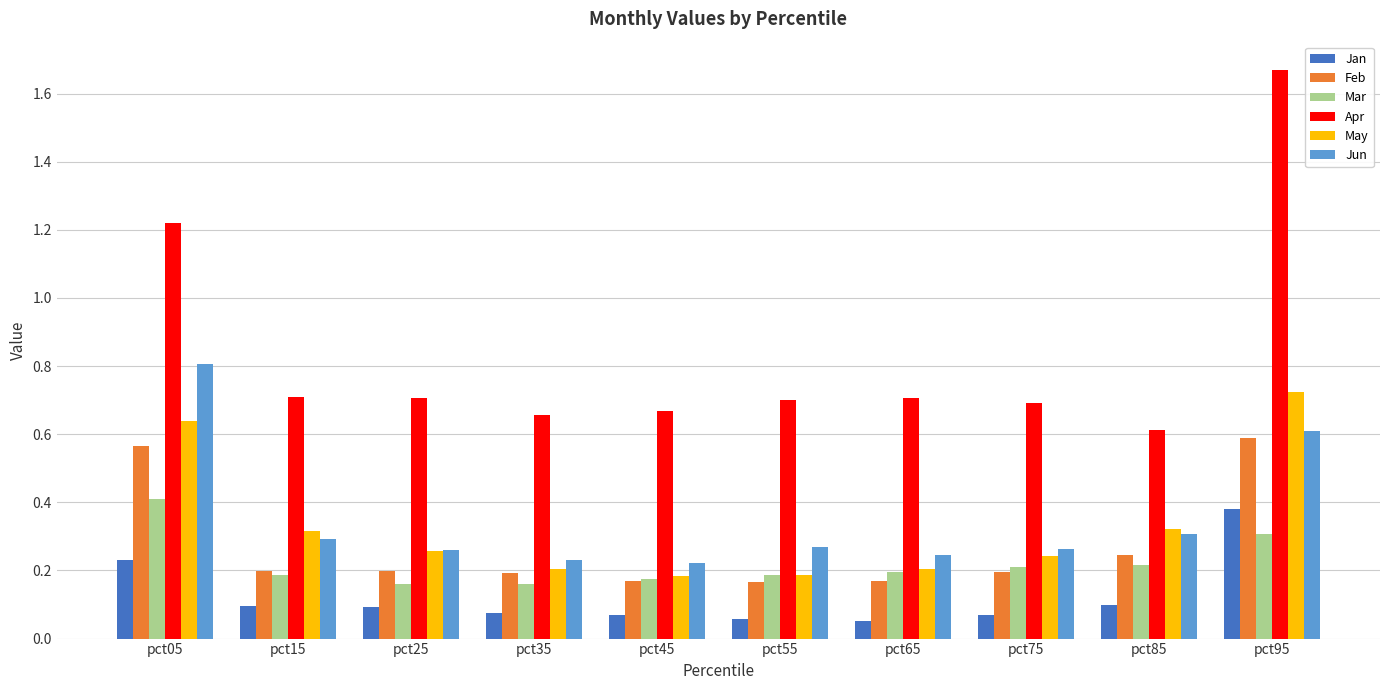

Which category has the highest value in the Jan series?

pct95